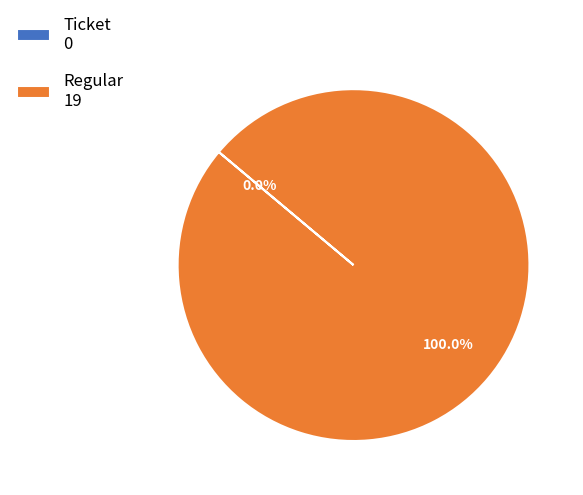

To the nearest percent, what is the average slice percentage?

50%